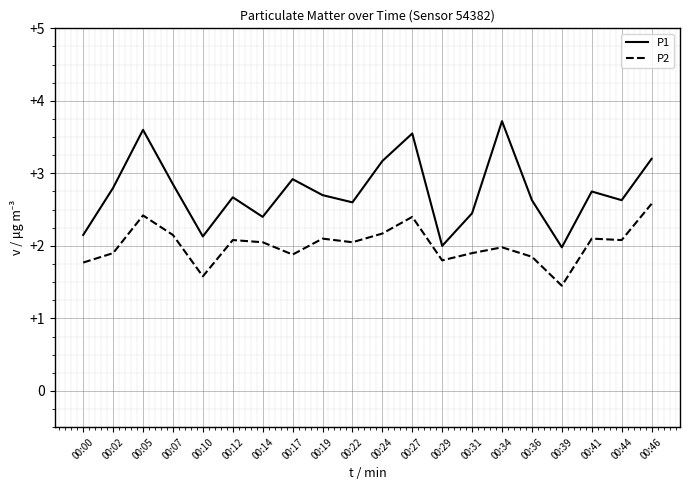

At which label does P1 reach its peak?

00:34